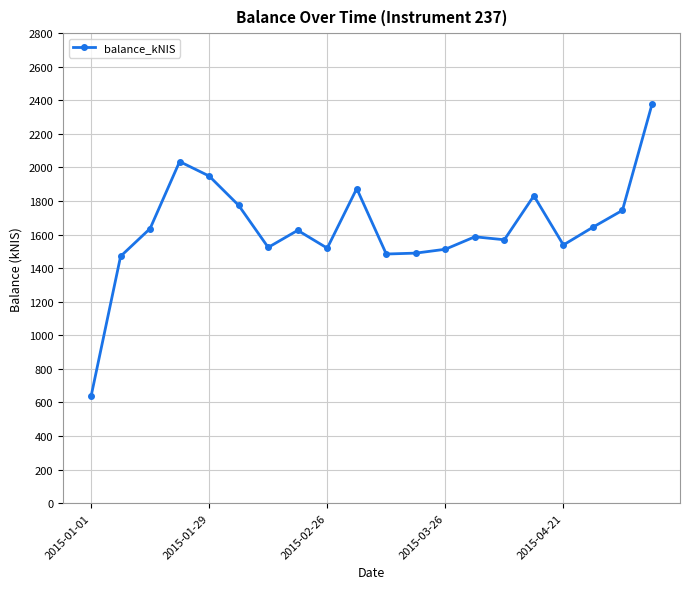

What is the maximum value shown in the chart?

2375.5